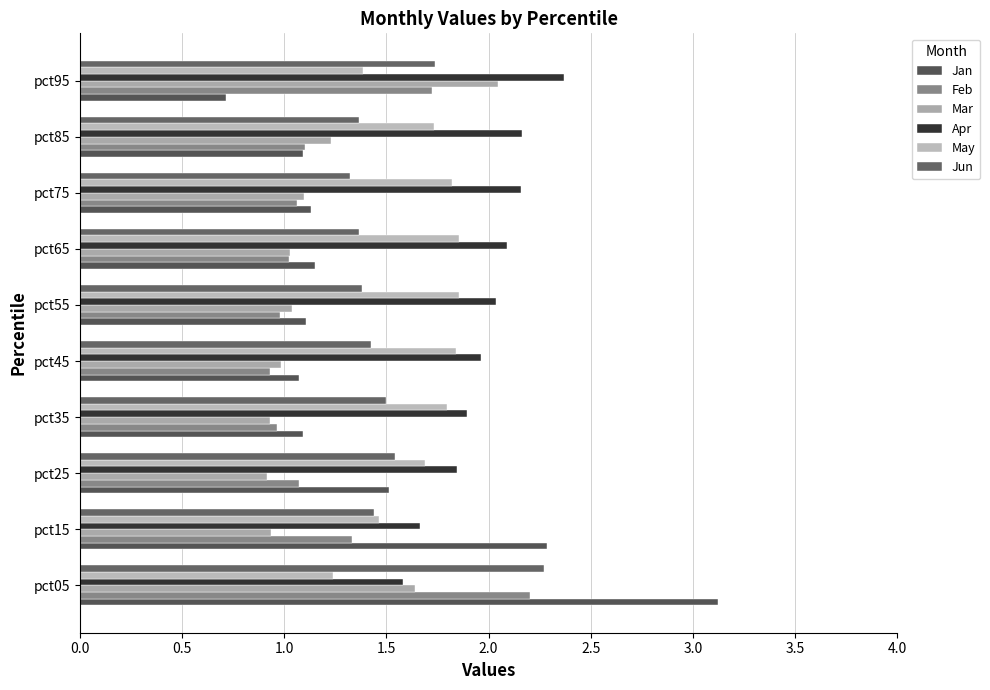

Reading left to right, extract all data points from this chart.

Jan: 3.1	2.3	1.5	1.1	1.1	1.1	1.1	1.1	1.1	0.7
Feb: 2.2	1.3	1.1	1.0	0.9	1.0	1.0	1.1	1.1	1.7
Mar: 1.6	0.9	0.9	0.9	1.0	1.0	1.0	1.1	1.2	2.0
Apr: 1.6	1.7	1.8	1.9	2.0	2.0	2.1	2.2	2.2	2.4
May: 1.2	1.5	1.7	1.8	1.8	1.9	1.9	1.8	1.7	1.4
Jun: 2.3	1.4	1.5	1.5	1.4	1.4	1.4	1.3	1.4	1.7